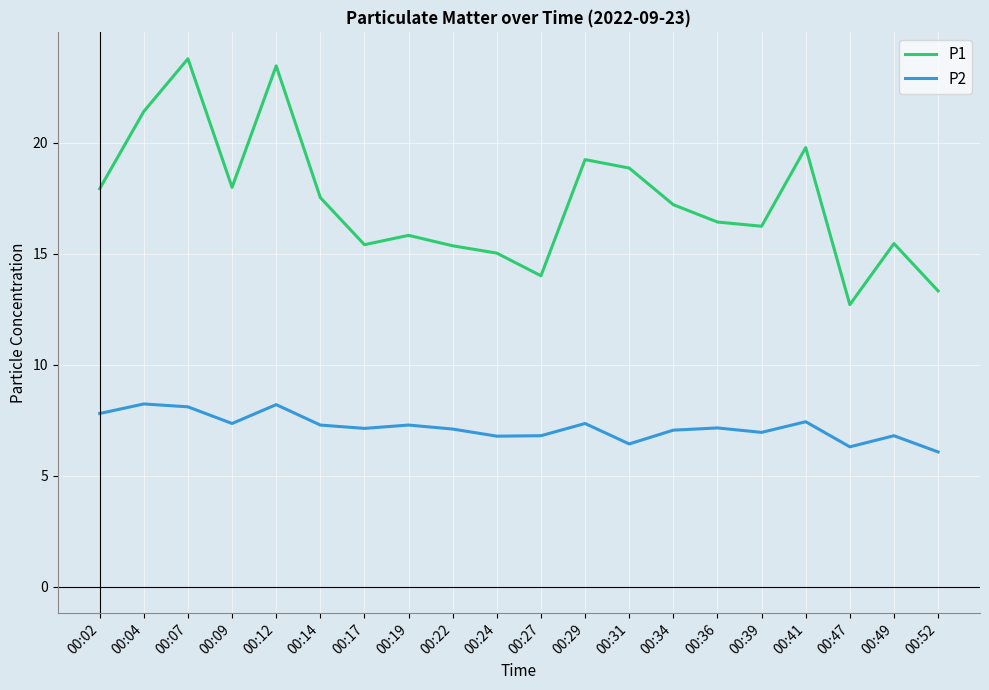

True or false: P1 and P2 intersect in this chart.

False